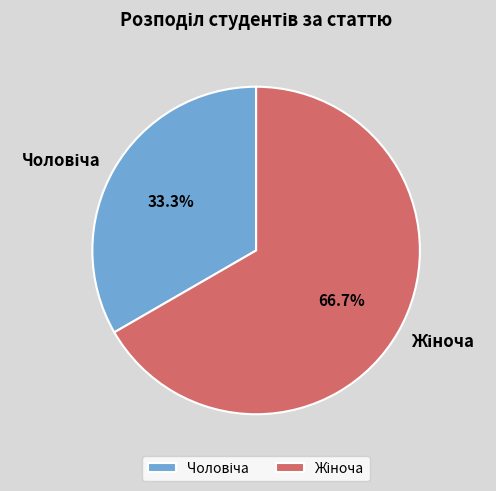

To the nearest percent, what is the average slice percentage?

50%